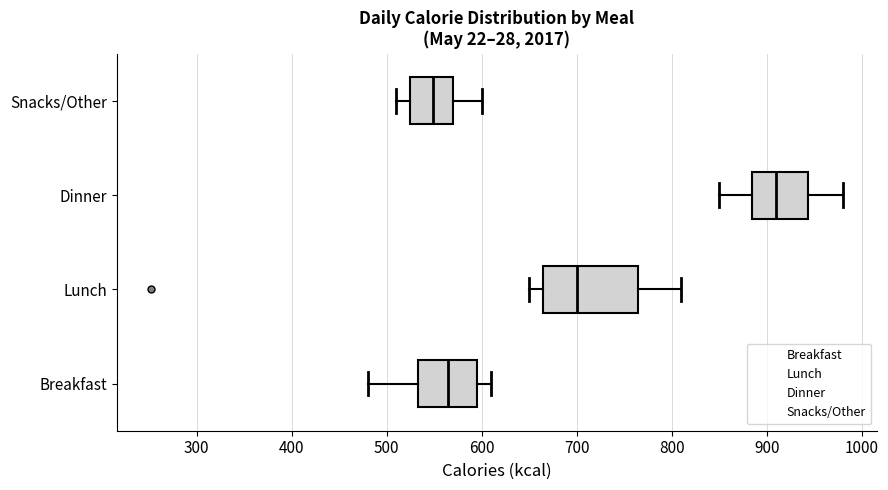

Comparing the boxes themselves (not the whiskers), which one is the widest?

Lunch